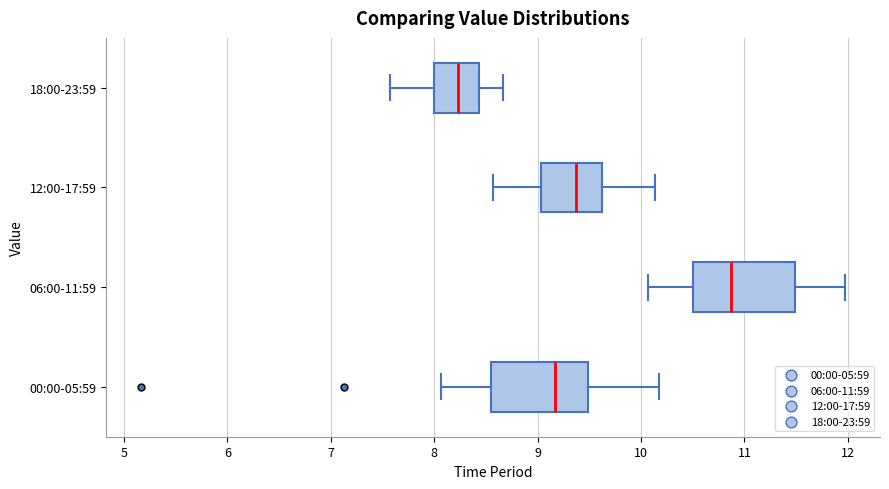

Reading bottom to top, transcribe this box plot: for each box, give where its median line is, the range the box spans, and where its two whiskers end, as read against the x-axis. The values are not printed on the chart, so give them approximately, as read against the axis.

00:00-05:59: median 9.2, box 8.6 to 9.5, whiskers 8.1 to 10.2
06:00-11:59: median 10.9, box 10.5 to 11.5, whiskers 10.1 to 12.0
12:00-17:59: median 9.4, box 9.0 to 9.6, whiskers 8.6 to 10.1
18:00-23:59: median 8.2, box 8.0 to 8.4, whiskers 7.6 to 8.7